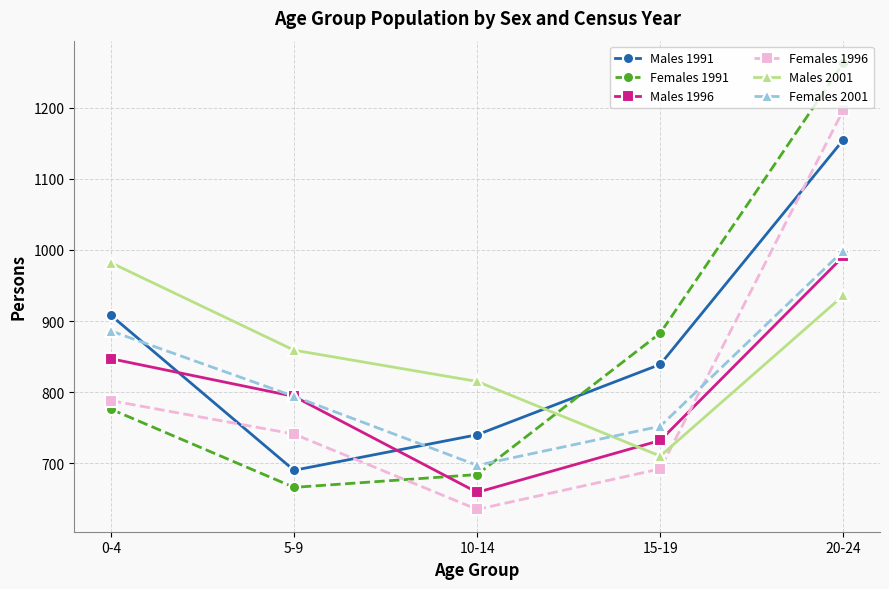

What are all the series names shown in the legend?

Males 1991, Females 1991, Males 1996, Females 1996, Males 2001, Females 2001